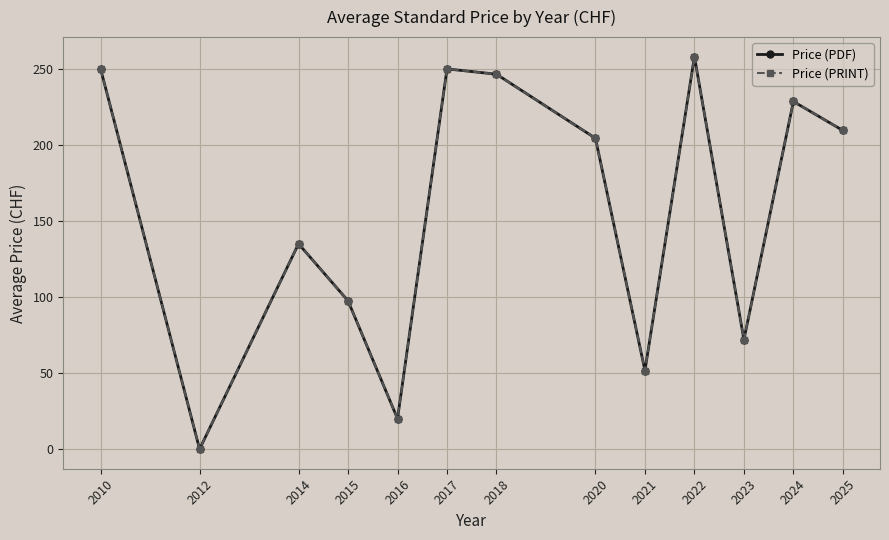

Is this an area chart (filled region under the line)?

No